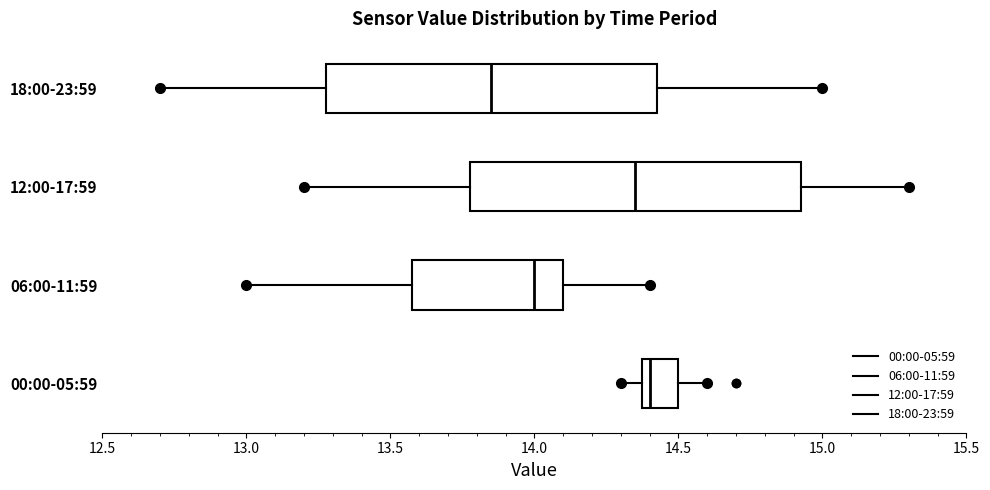

Where does the median line of the box for 12:00-17:59 sit on the x-axis? The values are not printed on the chart, so give them approximately, as read against the axis.

14.35